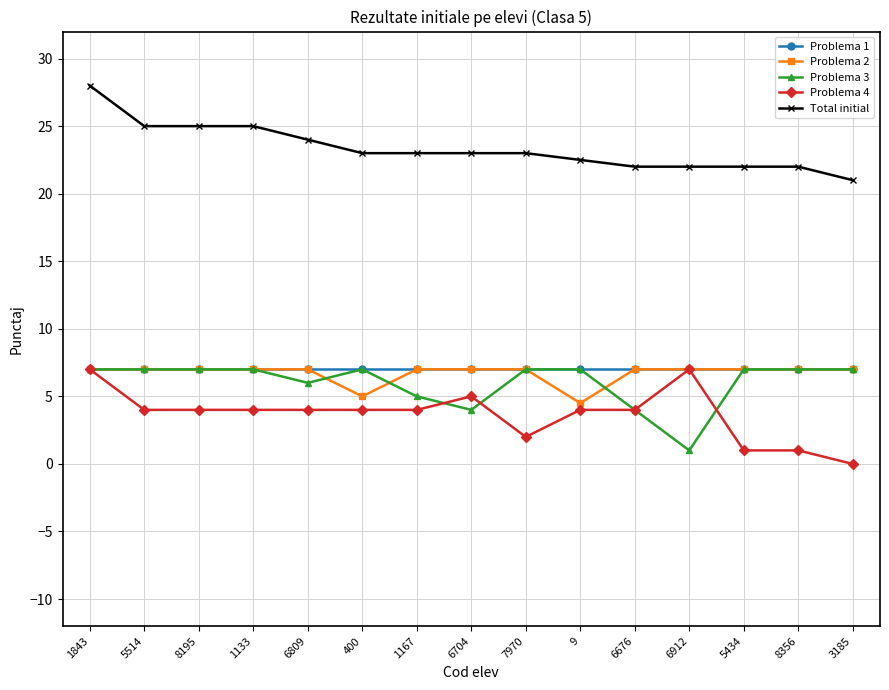

Is the value of Problema 4 at 5434 greater than the value of Problema 1 at 1843?

No